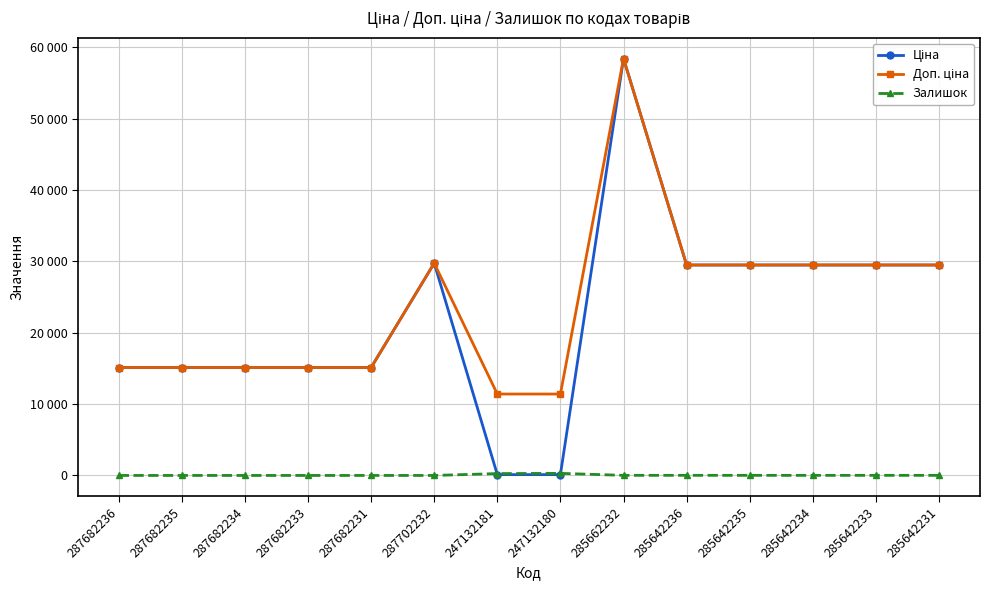

Does the chart have visible grid lines?

Yes